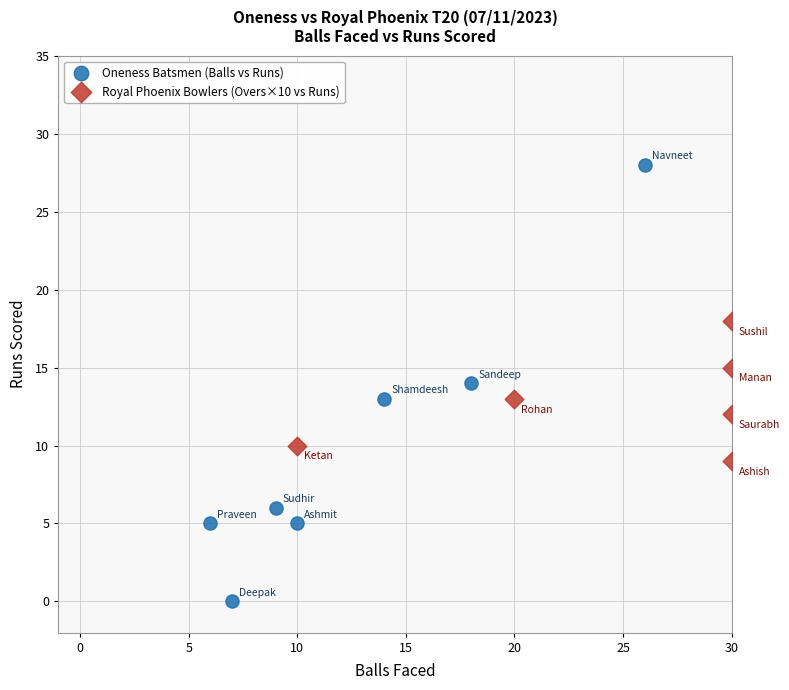

Which series has the largest Y range (max minus min)?

Oneness Batsmen (Balls vs Runs)